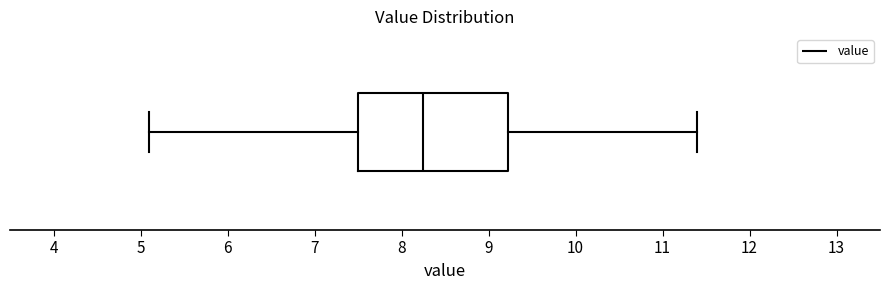

Read this box plot against the x-axis: the position of the median line, the range covered by the box, and the ends of both whiskers. The values are not printed on the chart, so give them approximately, as read against the axis.

median 8.3, box 7.5 to 9.2, whiskers 5.1 to 11.4